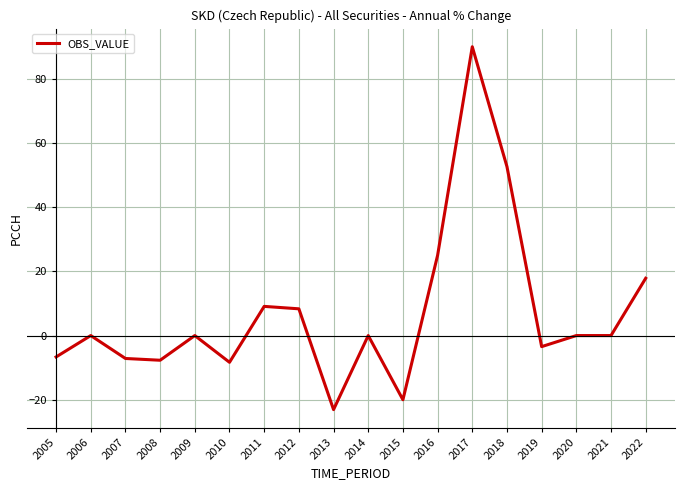

What is the smallest value displayed?

-23.1